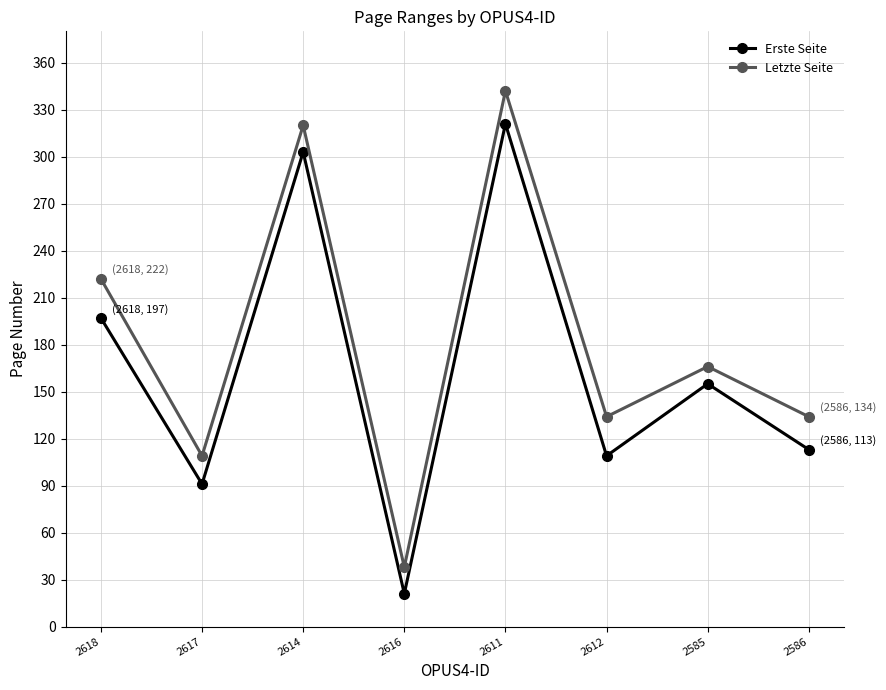

What are all the series names shown in the legend?

Erste Seite, Letzte Seite